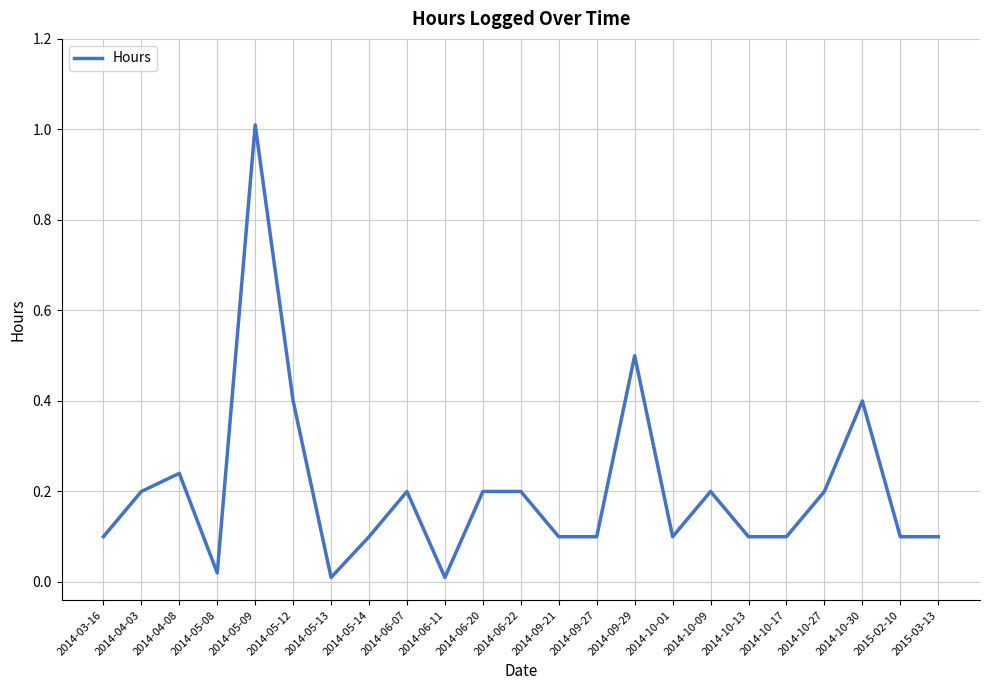

The value at 2014-10-27 is 0.2. True or false?

True